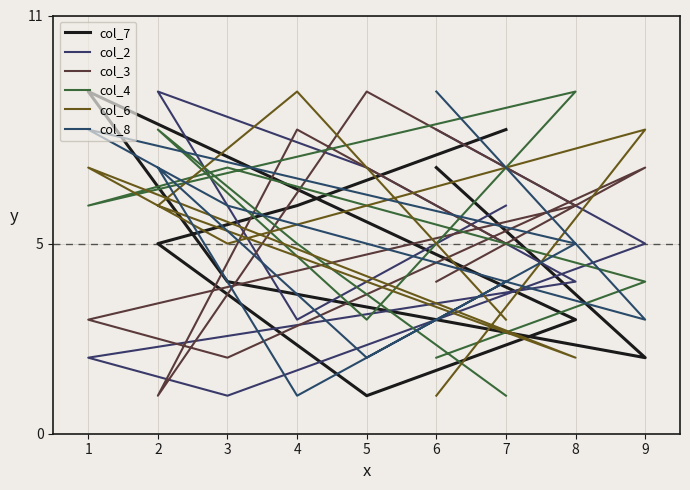

Is it true that col_2 equals 1 at 1?

False